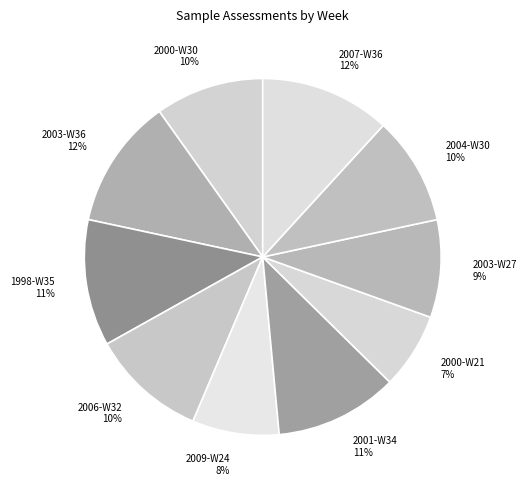

True or false: 2007-W36 accounts for 12% of the total.

True